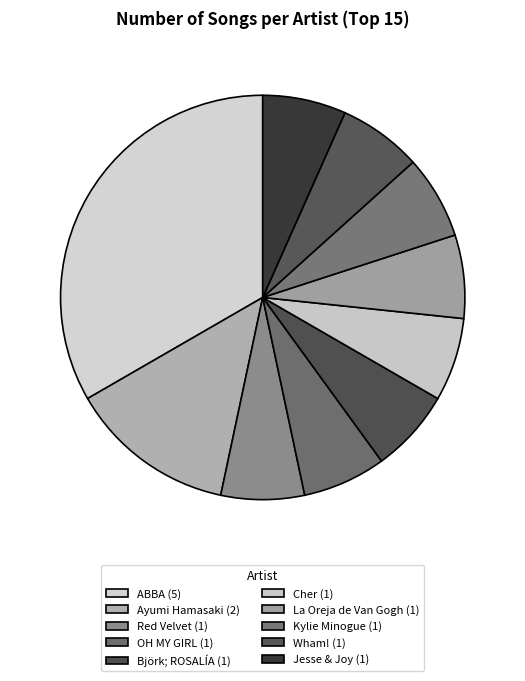

To the nearest percent, what is the average slice percentage?

10%